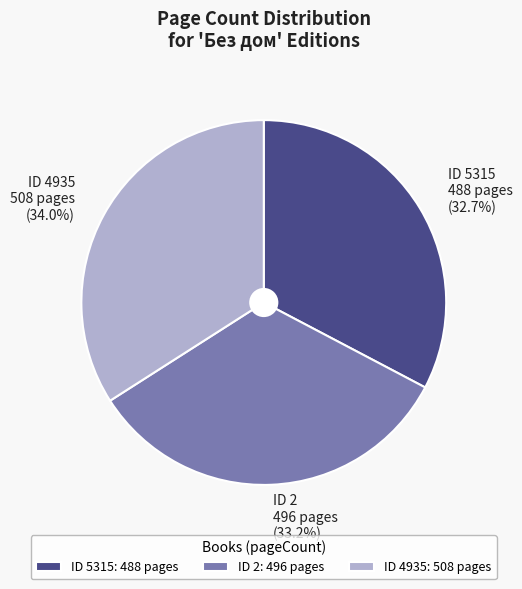

What percentage do ID 5315 488 pages (32.7%) and ID 2 496 pages (33.2%) together represent?

66.0%